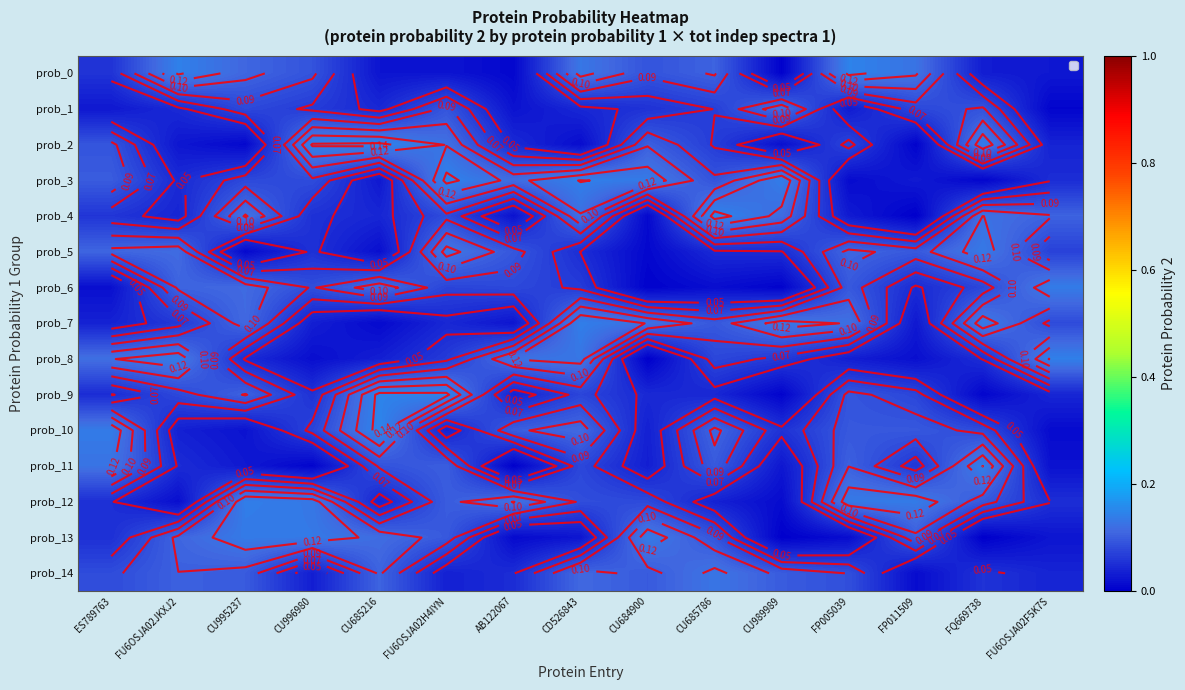

How many distinct data groups are displayed?

15